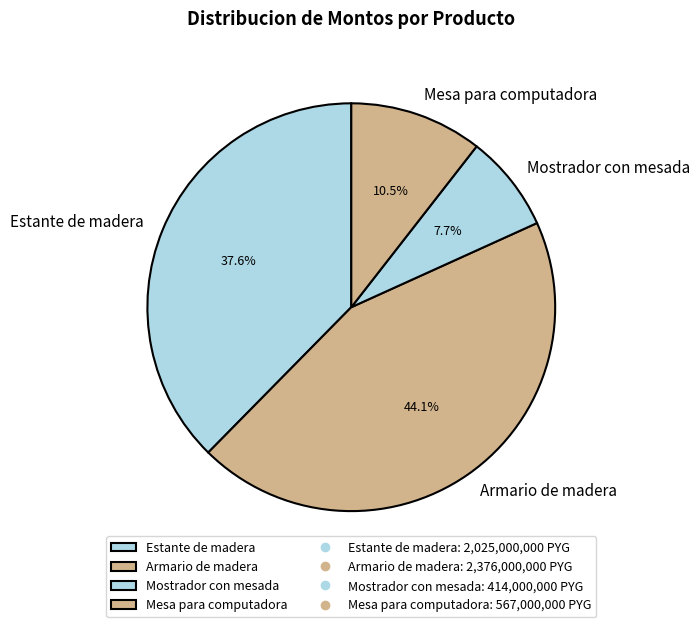

To the nearest percent, what is the combined percentage of Mesa para computadora and Estante de madera?

48%